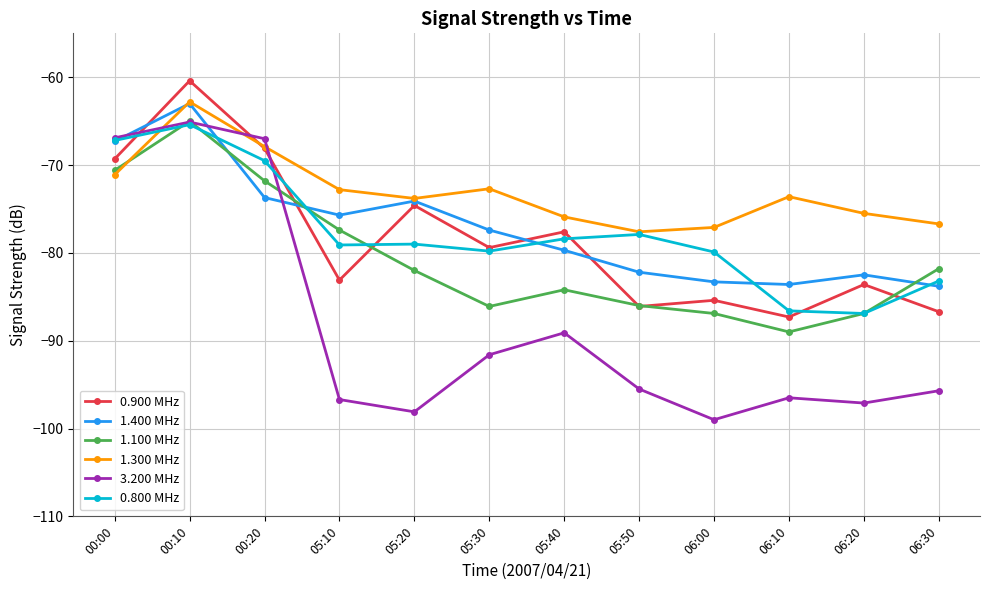

True or false: 0.900 MHz has more than 0 interior local peaks.

True